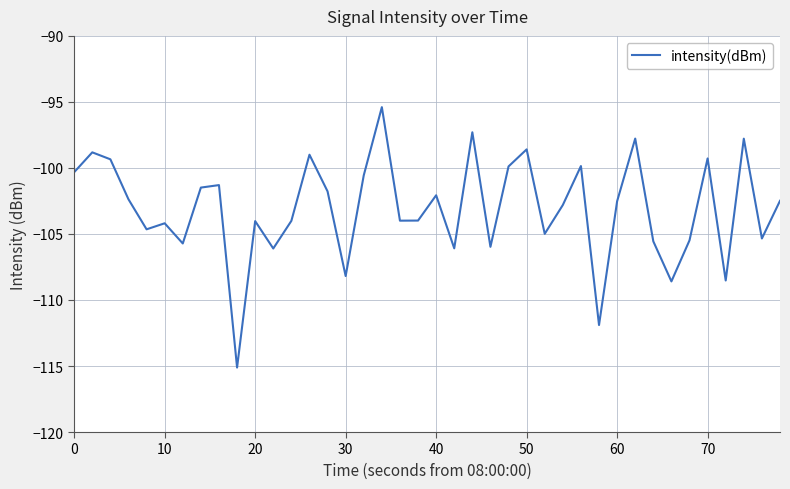

What is the smallest value displayed?

-115.1